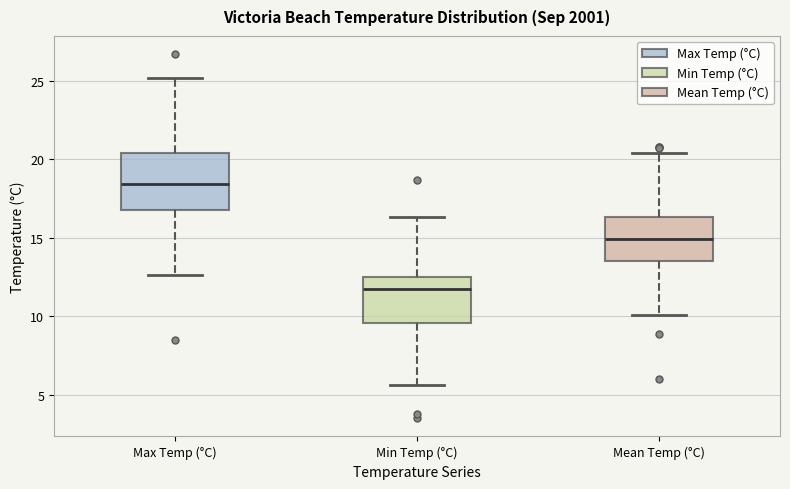

Reading left to right, transcribe this box plot: for each box, give where its median line is, the range the box spans, and where its two whiskers end, as read against the y-axis. The values are not printed on the chart, so give them approximately, as read against the axis.

Max Temp (°C): median 18.5, box 17.0 to 20.5, whiskers 12.5 to 25.0
Min Temp (°C): median 12.0, box 9.5 to 12.5, whiskers 5.5 to 16.5
Mean Temp (°C): median 15.0, box 13.5 to 16.5, whiskers 10.0 to 20.5